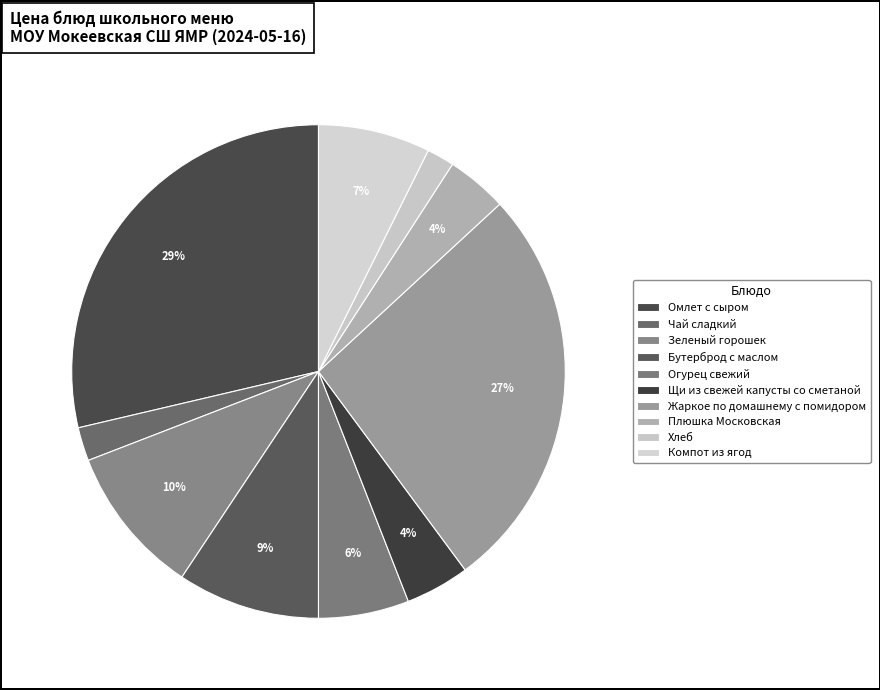

Count the number of slices in the pie.

10